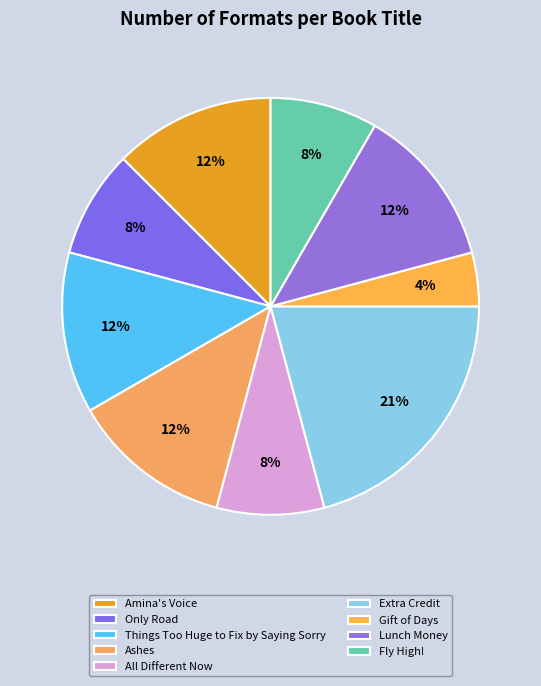

Is it true that Ashes is 12% of the pie?

True